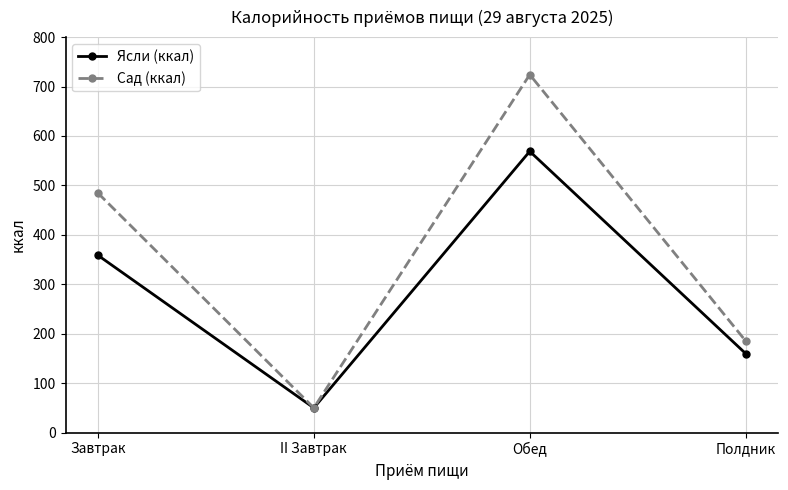

What is the label of the 2nd point from the left?

II Завтрак